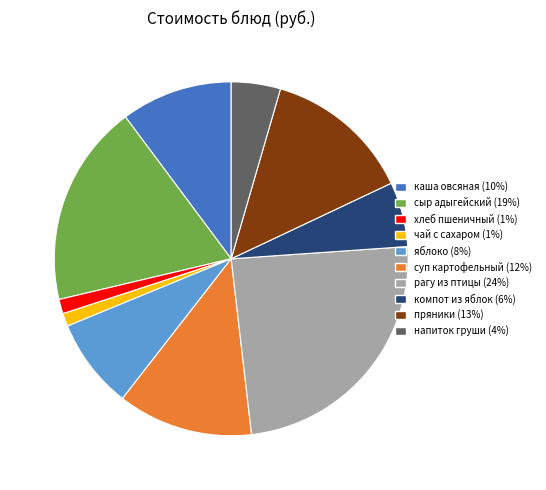

How many slices are in this pie chart?

10